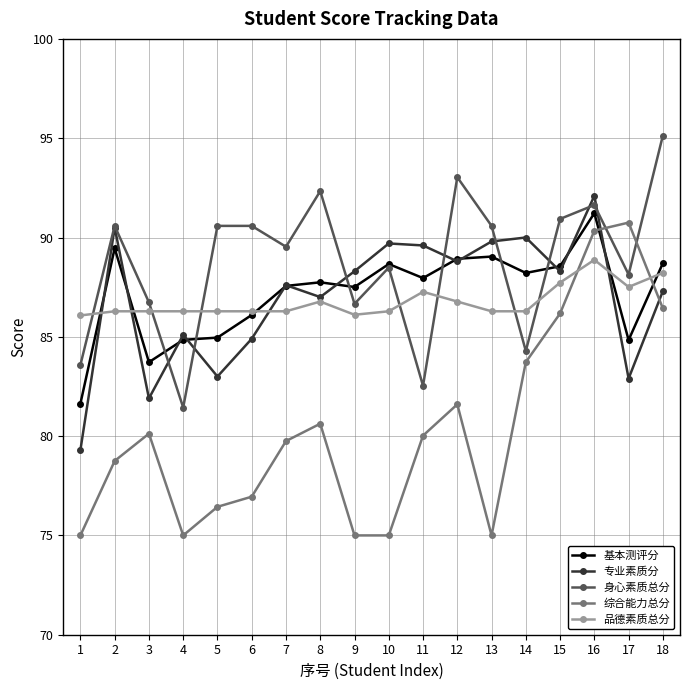

What is the difference between the highest and lowest values at 11?

9.6